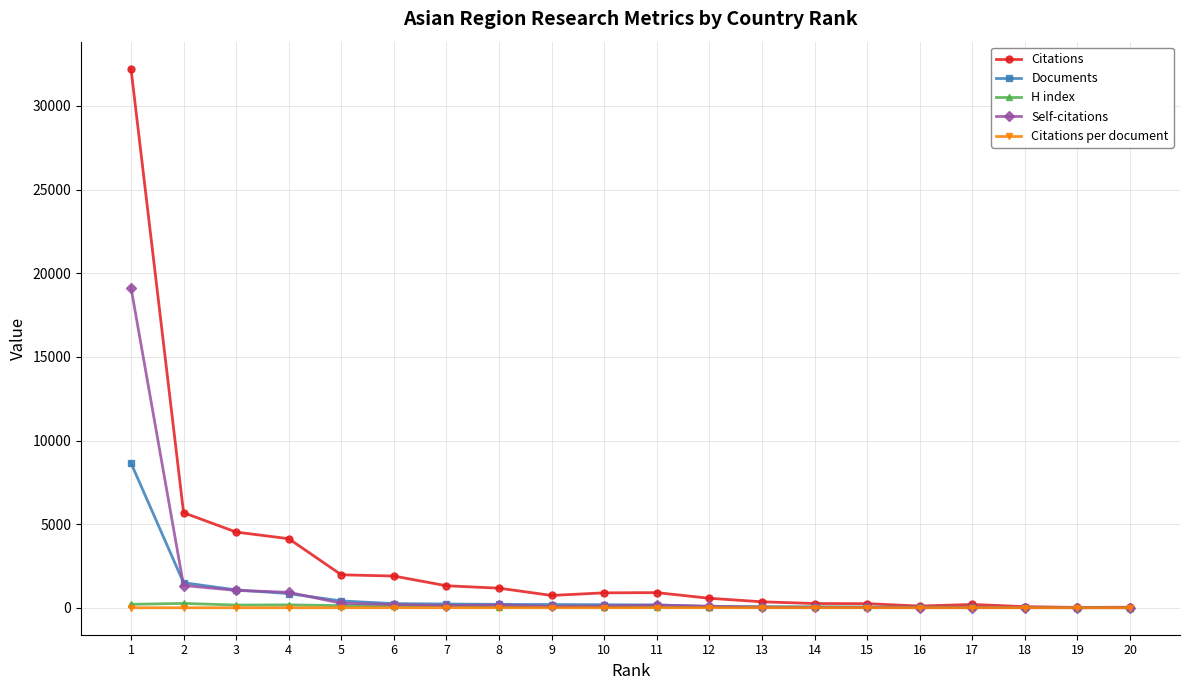

Is this an area chart (filled region under the line)?

No